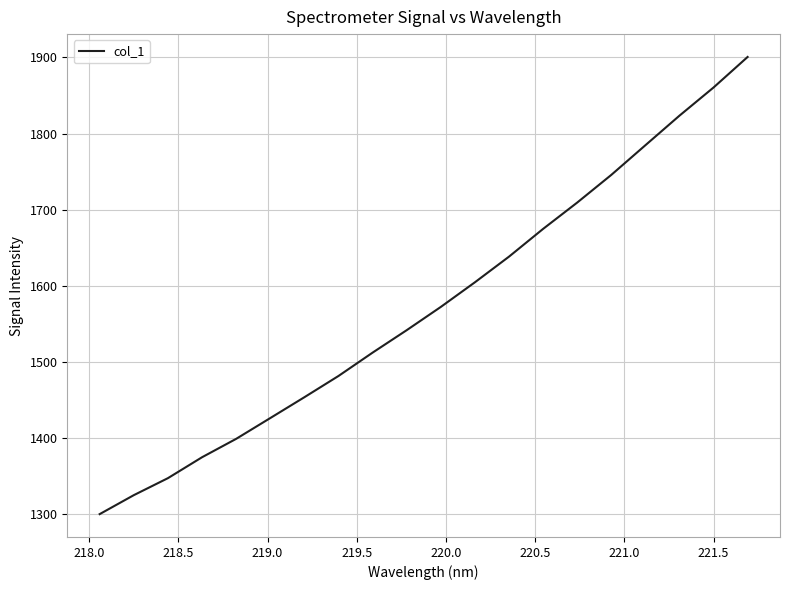

What is the maximum value shown in the chart?

1900.6